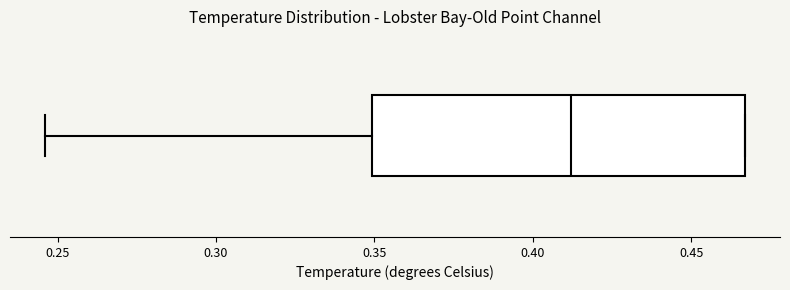

Where does the median line of the box sit on the x-axis? The values are not printed on the chart, so give them approximately, as read against the axis.

0.410